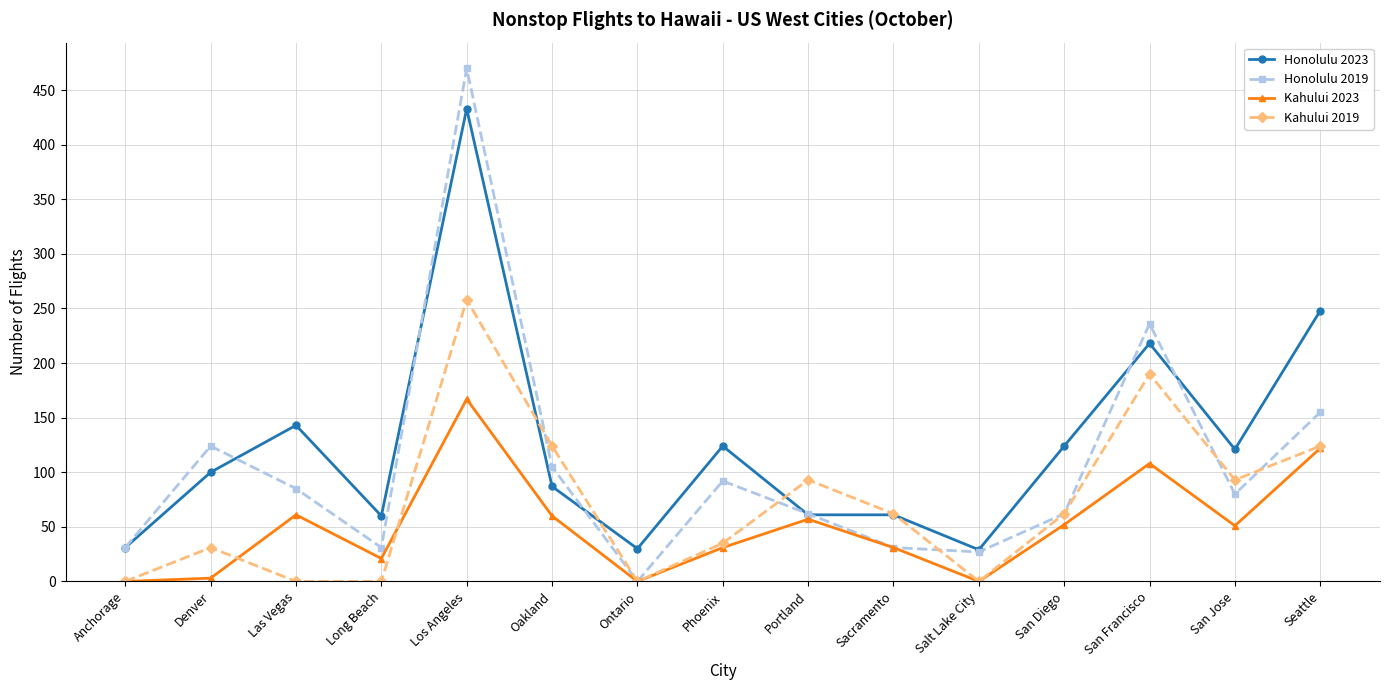

Which series has the widest spread of values?

Honolulu 2019